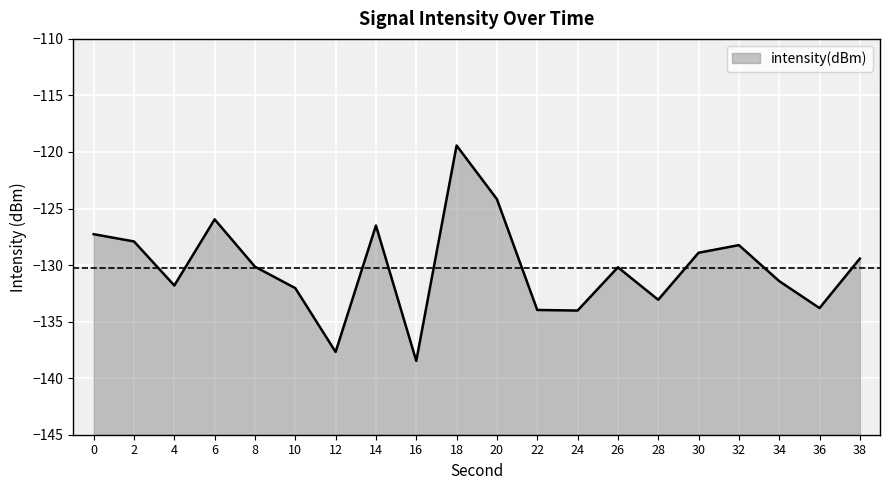

Between 24 and 22, which is larger?

22